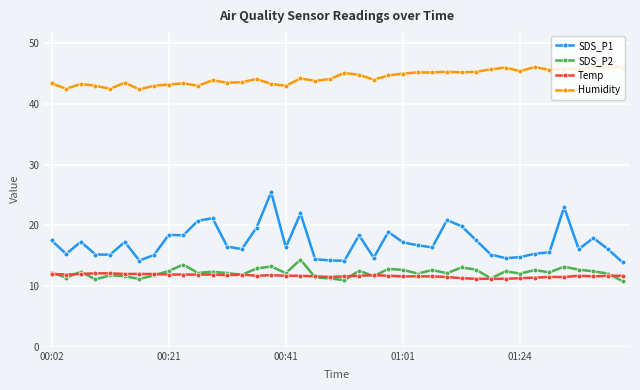

List the series in order of their peak value, lowest first.

Temp, SDS_P2, SDS_P1, Humidity